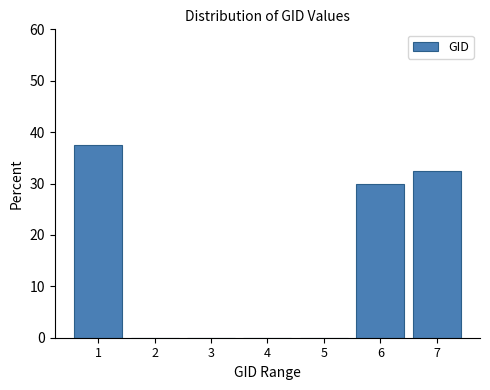

Reading right to left, extract all data points from this chart.

7=32.5	6=30.0	5=0.0	4=0.0	3=0.0	2=0.0	1=37.5